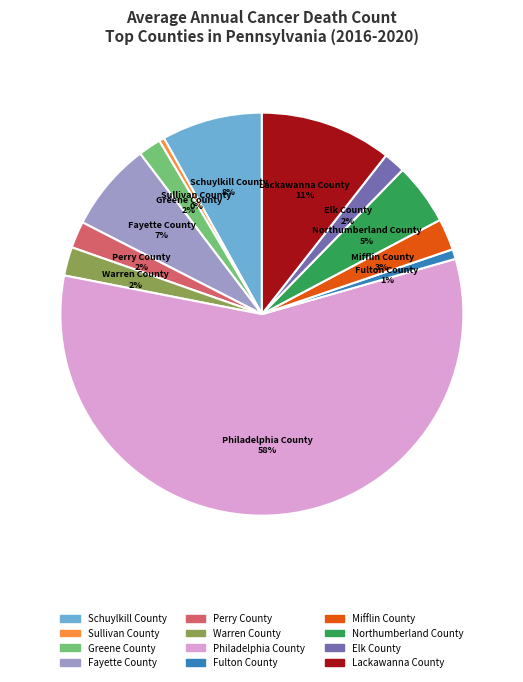

Do Sullivan County and Warren County together represent more than half of the pie?

No